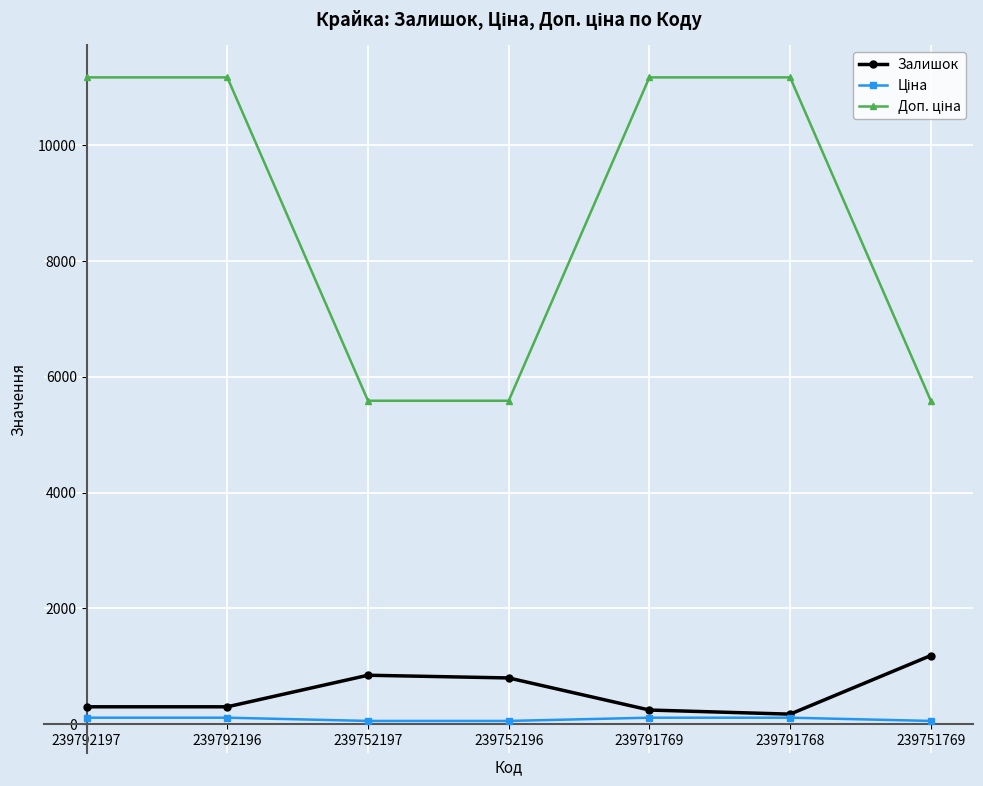

True or false: Залишок has more than 2 interior local peaks.

False